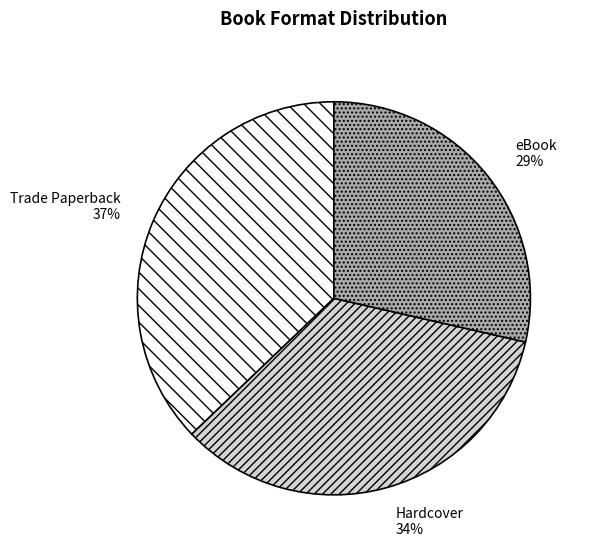

The Trade Paperback slice represents 17% of the pie. True or false?

False